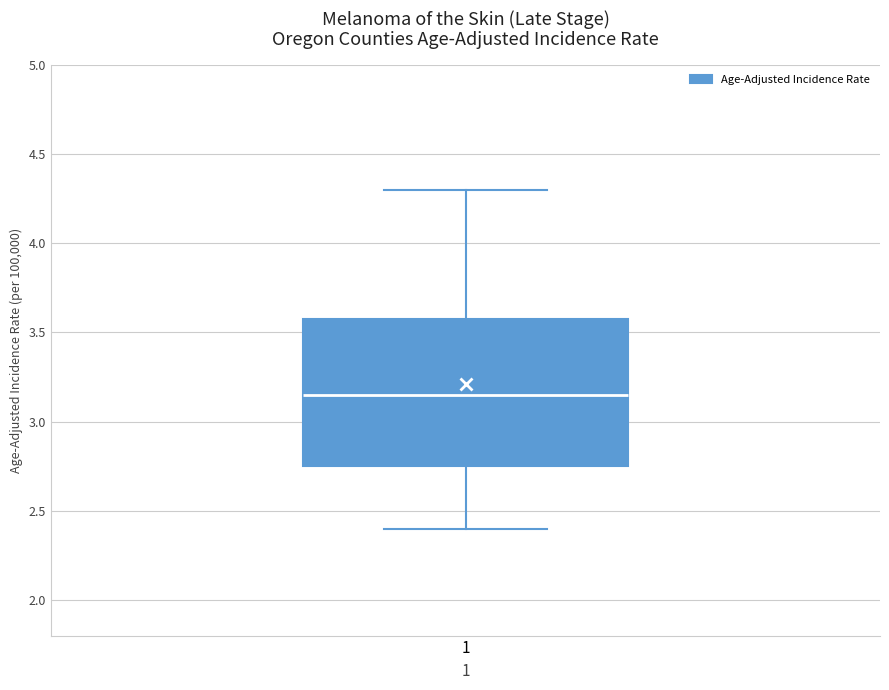

Where does the upper whisker of the box at x = 1 end on the y-axis? The values are not printed on the chart, so give them approximately, as read against the axis.

4.30